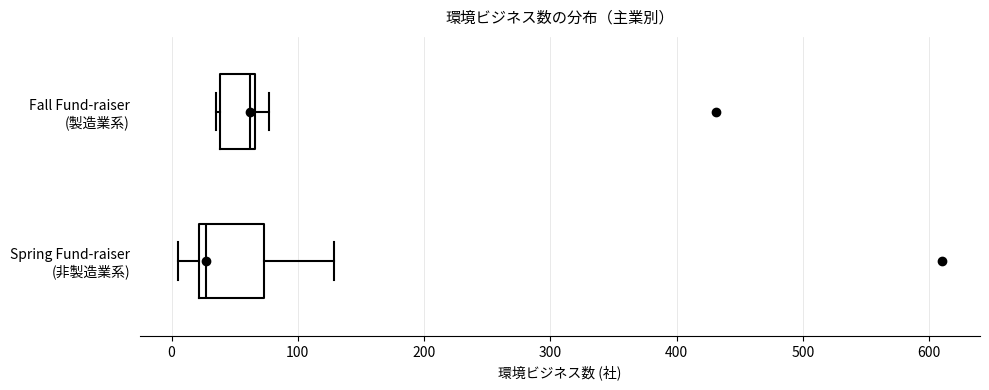

Which box's median line is the furthest to the left?

Spring Fund-raiser (非製造業系)